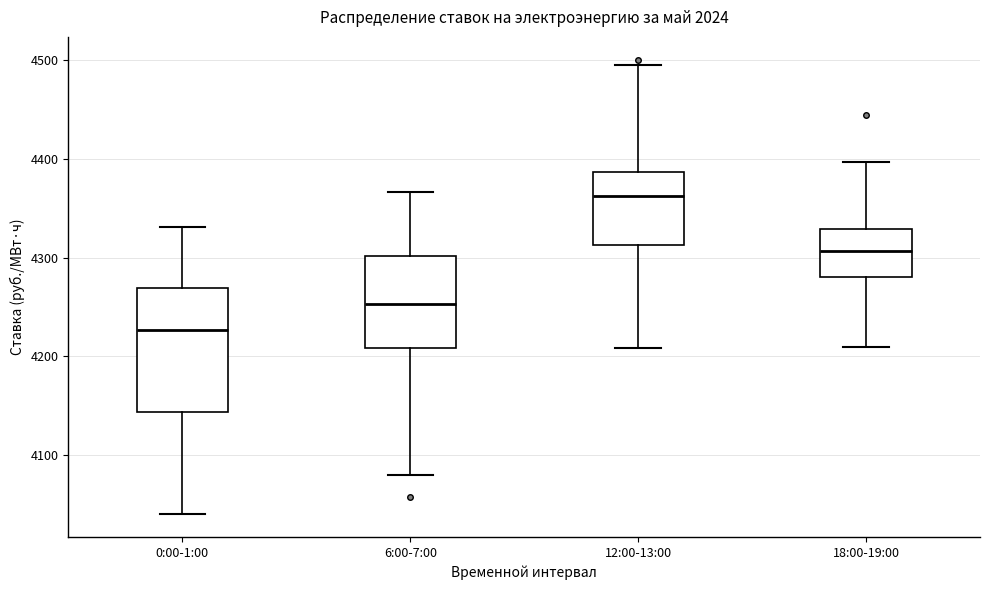

Comparing the boxes themselves (not the whiskers), which one is the tallest?

0:00-1:00